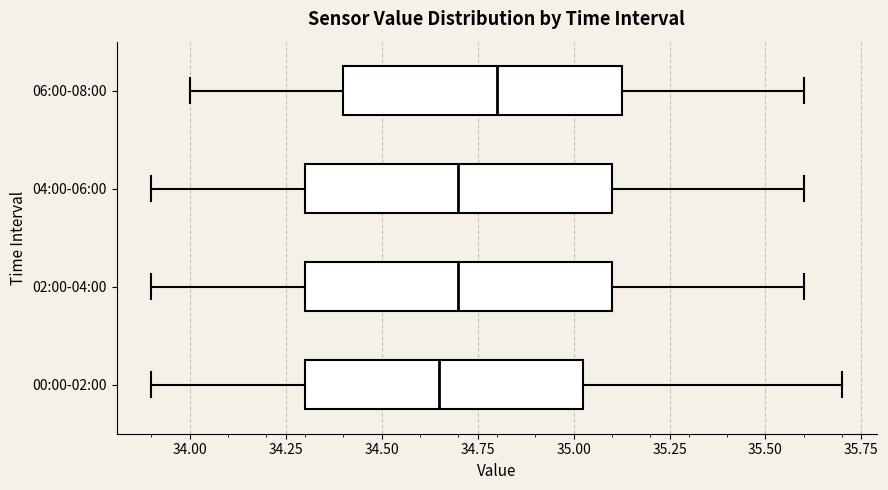

Reading bottom to top, read every box against the x-axis: the position of its median line, the range the box covers, and the ends of its whiskers. The values are not printed on the chart, so give them approximately, as read against the axis.

00:00-02:00: median 34.65, box 34.30 to 35.05, whiskers 33.90 to 35.70
02:00-04:00: median 34.70, box 34.30 to 35.10, whiskers 33.90 to 35.60
04:00-06:00: median 34.70, box 34.30 to 35.10, whiskers 33.90 to 35.60
06:00-08:00: median 34.80, box 34.40 to 35.15, whiskers 34.00 to 35.60